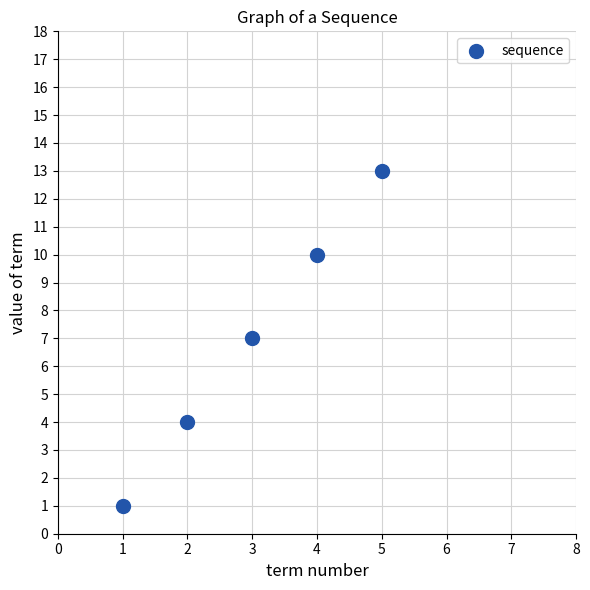

What is the range of Y values (max minus min)?

12